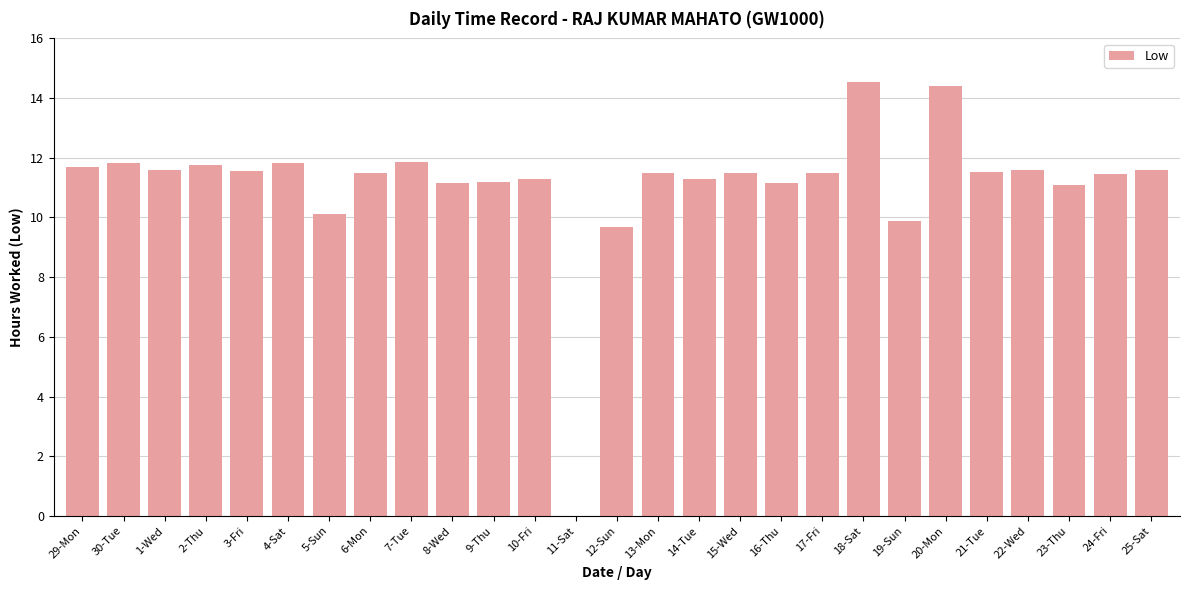

What is the sum of the values at 11-Sat and 18-Sat?

14.5